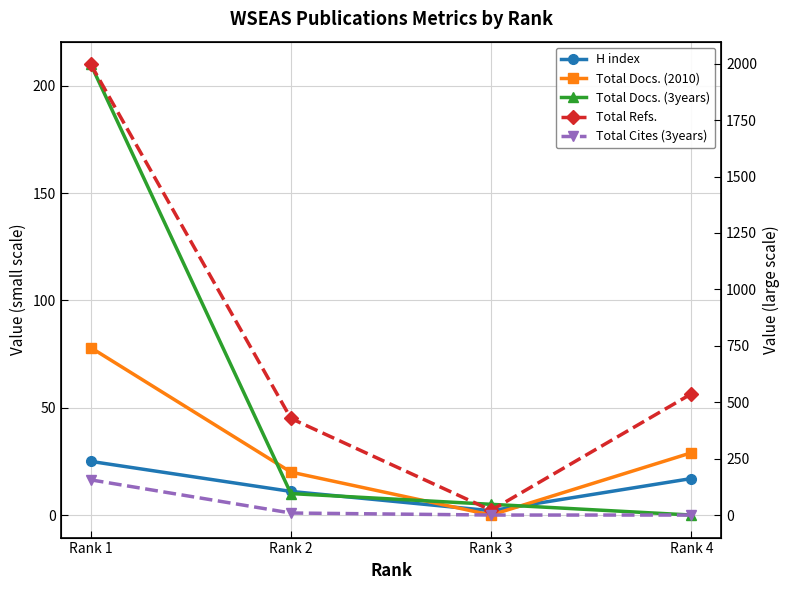

Rank the categories by Total Docs. (3years) value from lowest to highest.

Rank 4, Rank 3, Rank 2, Rank 1